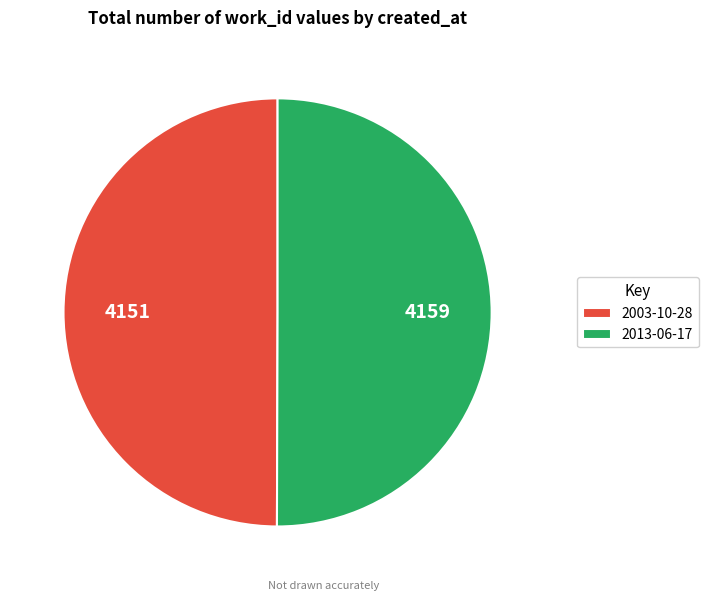

The 2013-06-17 slice represents 50% of the pie. True or false?

True